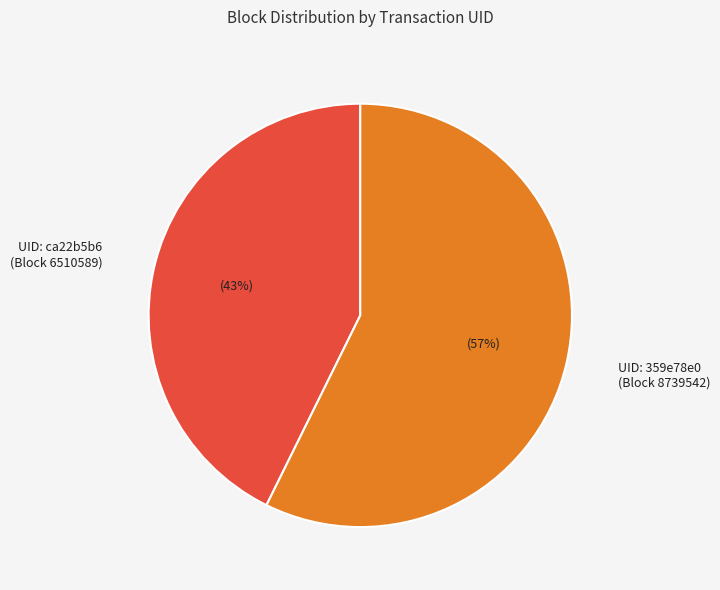

Between UID: 359e78e0 (Block 8739542) and UID: ca22b5b6 (Block 6510589), which is larger?

UID: 359e78e0 (Block 8739542)